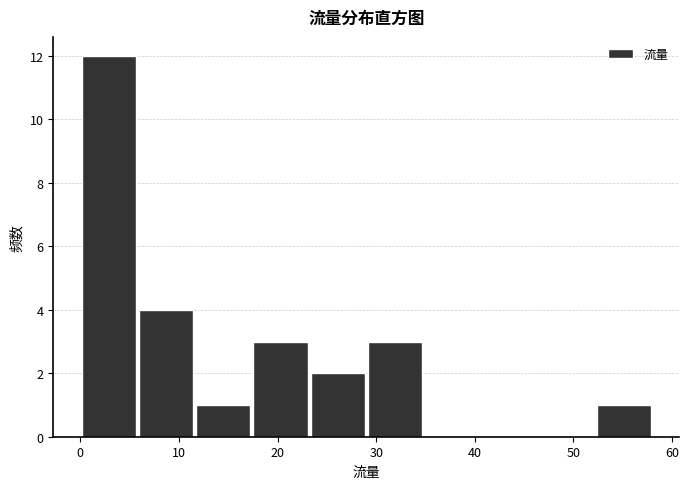

Reading left to right, list every bar in this chart as the range it spans on the x-axis followed by its height. Neither the bar edges nor the heights are printed on the chart, so give them approximately, as read against the axes.

0.0 to 5.8: 12
5.8 to 11.6: 4
11.6 to 17.4: 1
17.4 to 23.2: 3
23.2 to 29.0: 2
29.0 to 34.8: 3
34.8 to 40.6: 0
40.6 to 46.4: 0
46.4 to 52.2: 0
52.2 to 58.0: 1